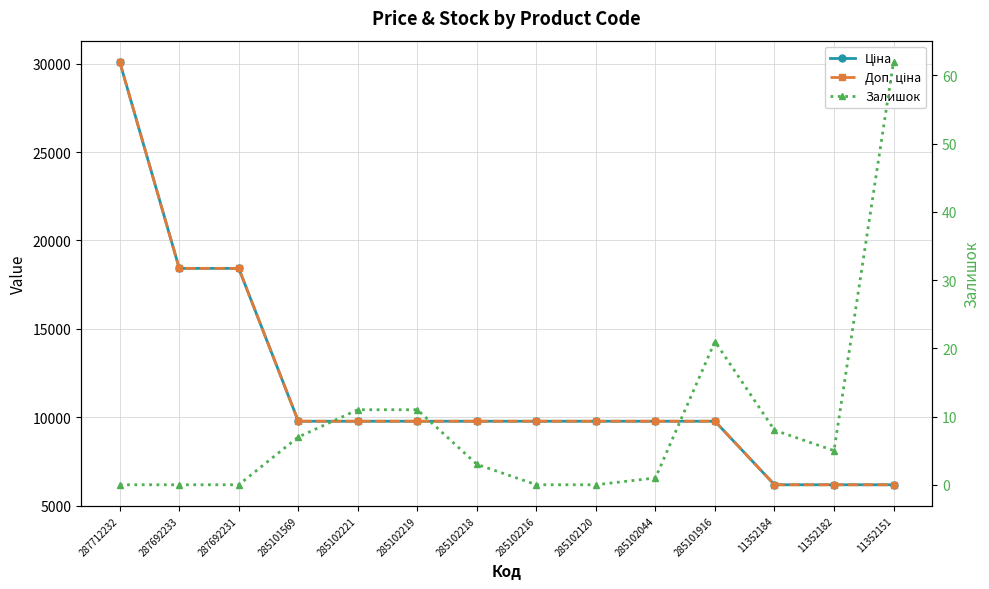

How many data points in Залишок are less than 5?

7